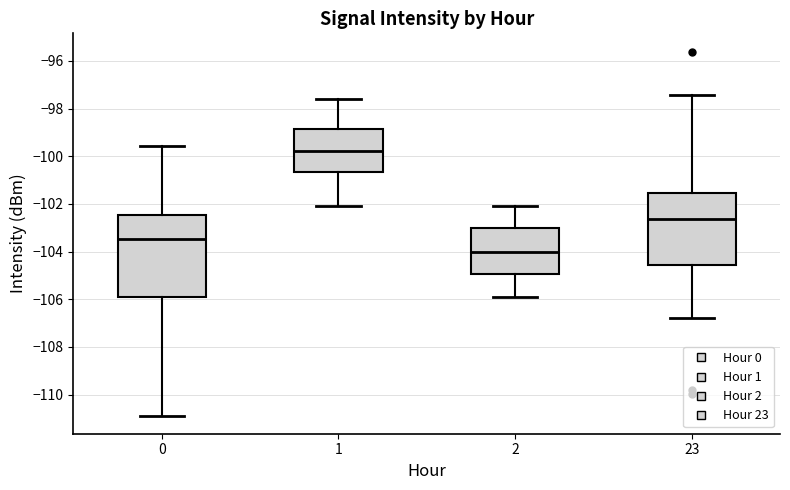

Reading left to right, transcribe this box plot: for each box, give where its median line is, the range the box spans, and where its two whiskers end, as read against the y-axis. The values are not printed on the chart, so give them approximately, as read against the axis.

0: median -103.4, box -106.0 to -102.4, whiskers -110.8 to -99.6
1: median -99.8, box -100.6 to -98.8, whiskers -102.0 to -97.6
2: median -104.0, box -105.0 to -103.0, whiskers -105.8 to -102.0
23: median -102.6, box -104.6 to -101.6, whiskers -106.8 to -97.4